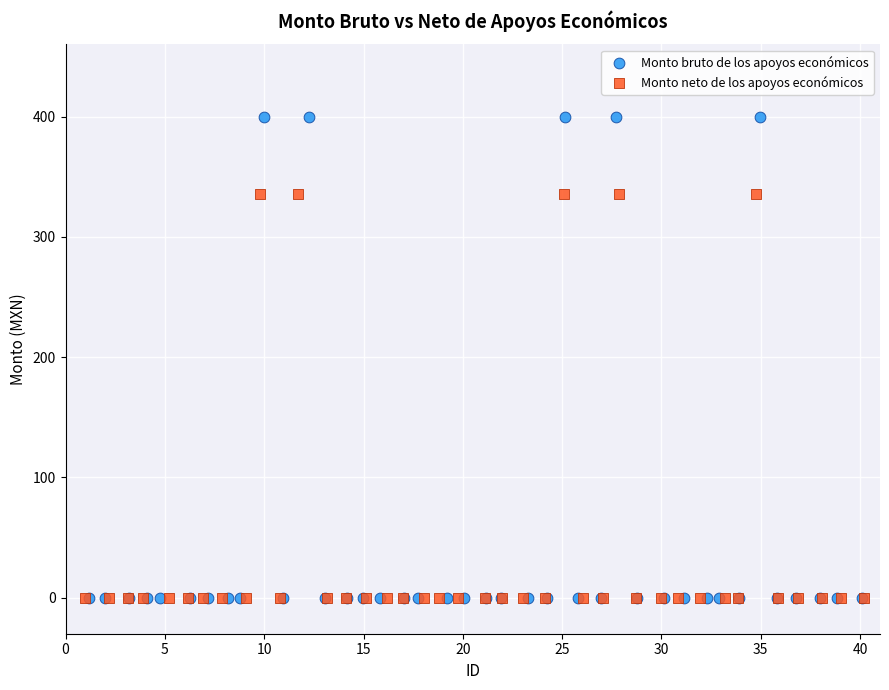

Which series has the largest Y range (max minus min)?

Monto bruto de los apoyos económicos